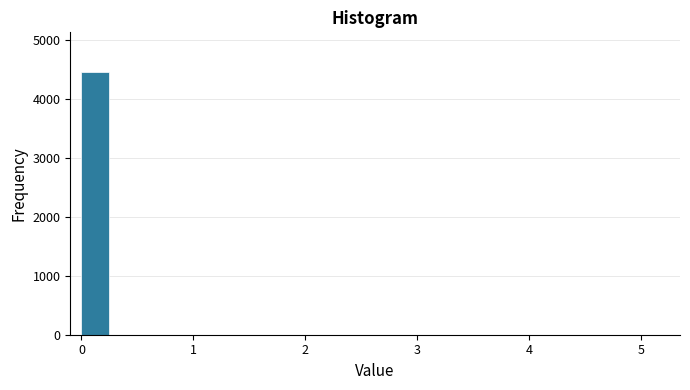

Around what value on the x-axis is the tallest bar? Give the approximate position of its centre, as read against the axis.

0.1